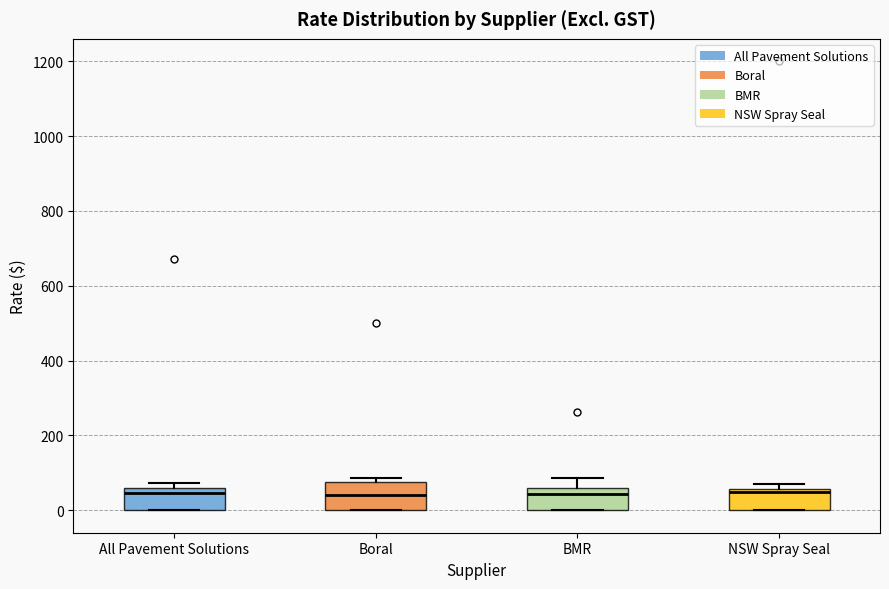

Where is the upper edge of the box for All Pavement Solutions on the y-axis? The values are not printed on the chart, so give them approximately, as read against the axis.

60